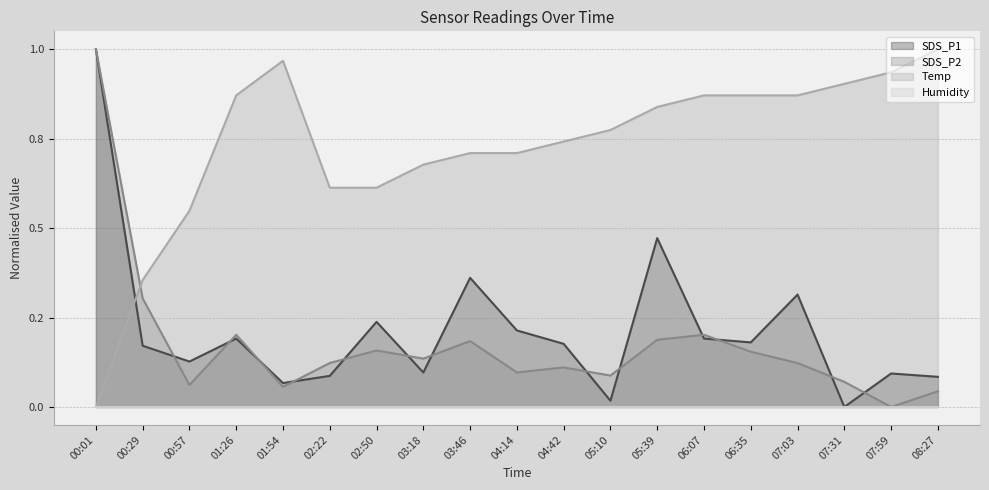

At which category does the chart reach its peak across all series?

00:01